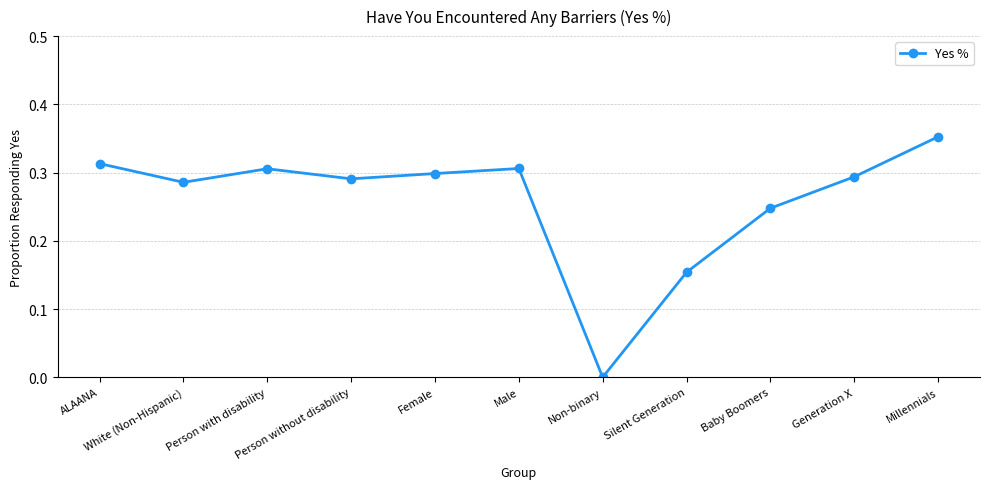

What is the change in value from Silent Generation to Baby Boomers?

+0.1